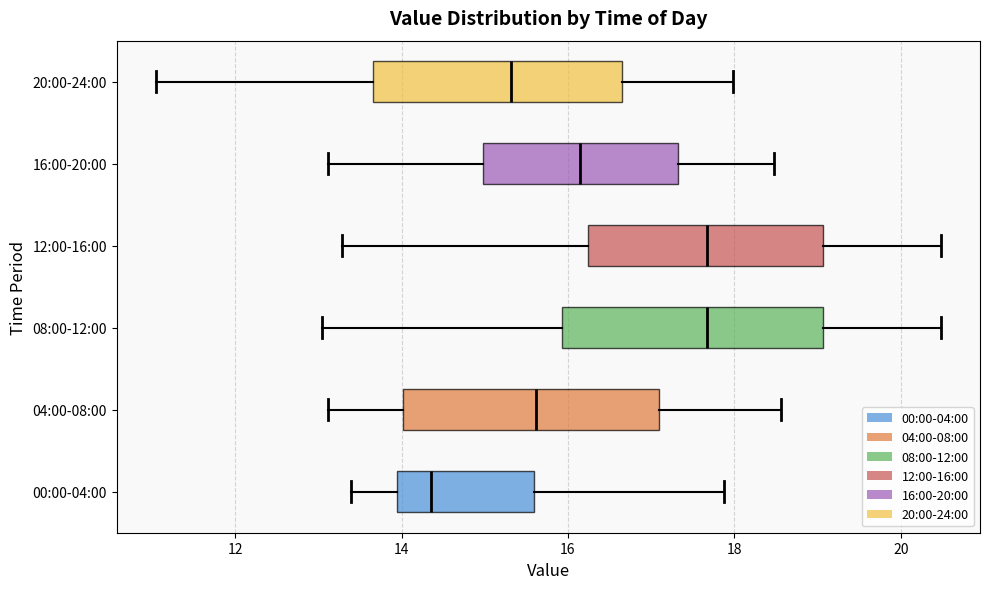

Reading bottom to top, transcribe this box plot: for each box, give where its median line is, the range the box spans, and where its two whiskers end, as read against the x-axis. The values are not printed on the chart, so give them approximately, as read against the axis.

00:00-04:00: median 14.4, box 14.0 to 15.6, whiskers 13.4 to 17.8
04:00-08:00: median 15.6, box 14.0 to 17.0, whiskers 13.2 to 18.6
08:00-12:00: median 17.6, box 16.0 to 19.0, whiskers 13.0 to 20.4
12:00-16:00: median 17.6, box 16.2 to 19.0, whiskers 13.2 to 20.4
16:00-20:00: median 16.2, box 15.0 to 17.4, whiskers 13.2 to 18.4
20:00-24:00: median 15.4, box 13.6 to 16.6, whiskers 11.0 to 18.0